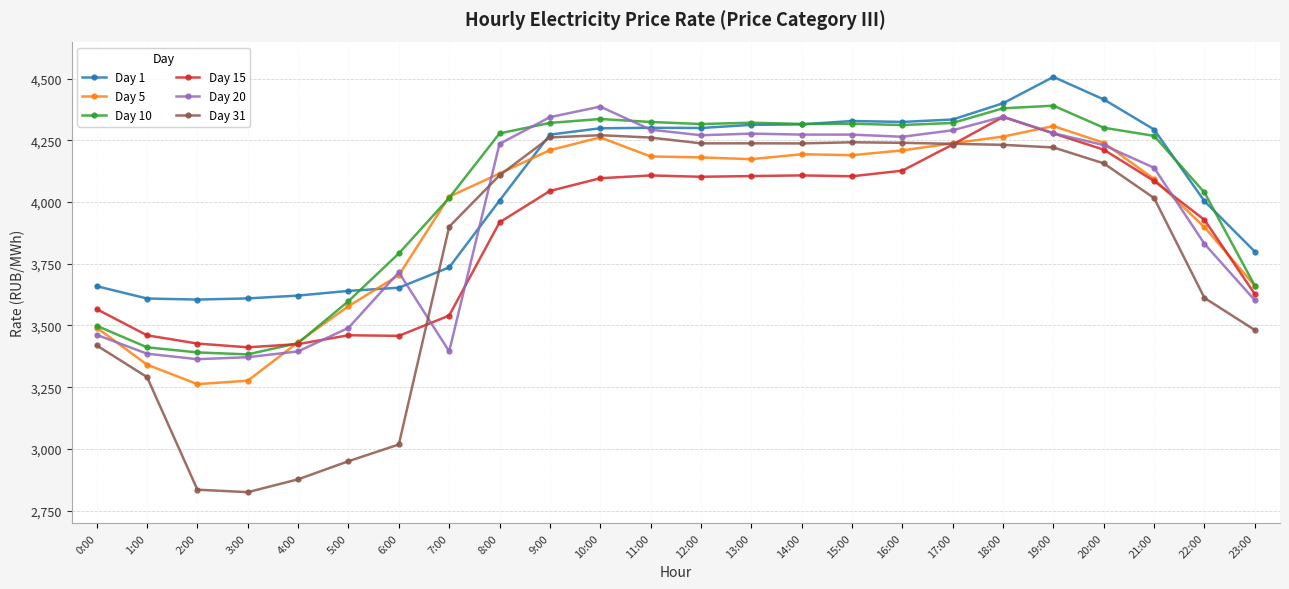

What is the spread (max minus min) of values at 1:00?

318.4